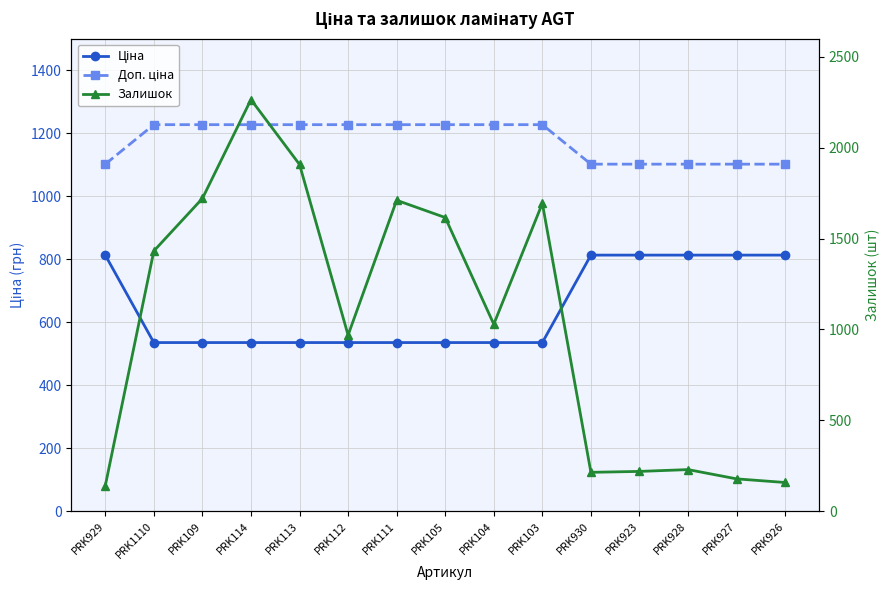

Which series ends up on top after the final intersection of Ціна and Залишок?

Ціна